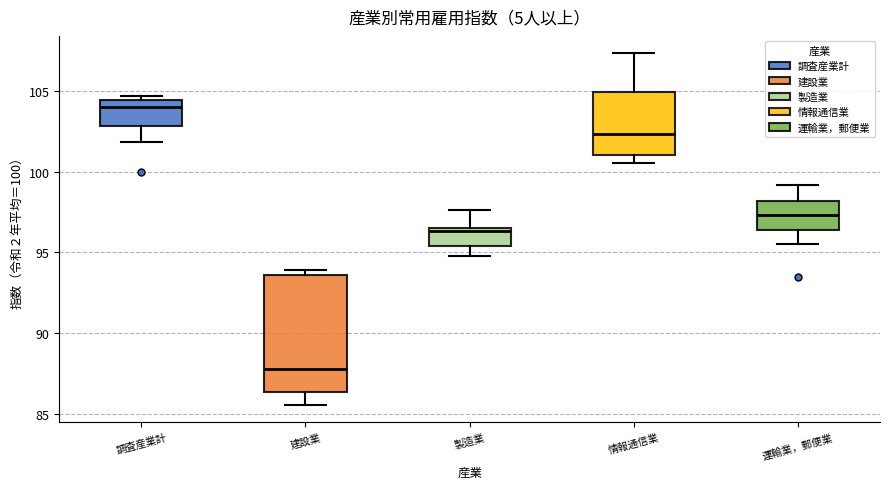

Reading left to right, transcribe this box plot: for each box, give where its median line is, the range the box spans, and where its two whiskers end, as read against the y-axis. The values are not printed on the chart, so give them approximately, as read against the axis.

調査産業計: median 104.0, box 103.0 to 104.5, whiskers 102.0 to 104.5 (just above the box's upper edge)
建設業: median 88.0, box 86.5 to 93.5, whiskers 85.5 to 94.0
製造業: median 96.5 (just below the box's upper edge), box 95.5 to 96.5, whiskers 95.0 to 97.5
情報通信業: median 102.5, box 101.0 to 105.0, whiskers 100.5 to 107.5
運輸業，郵便業: median 97.5, box 96.5 to 98.0, whiskers 95.5 to 99.0